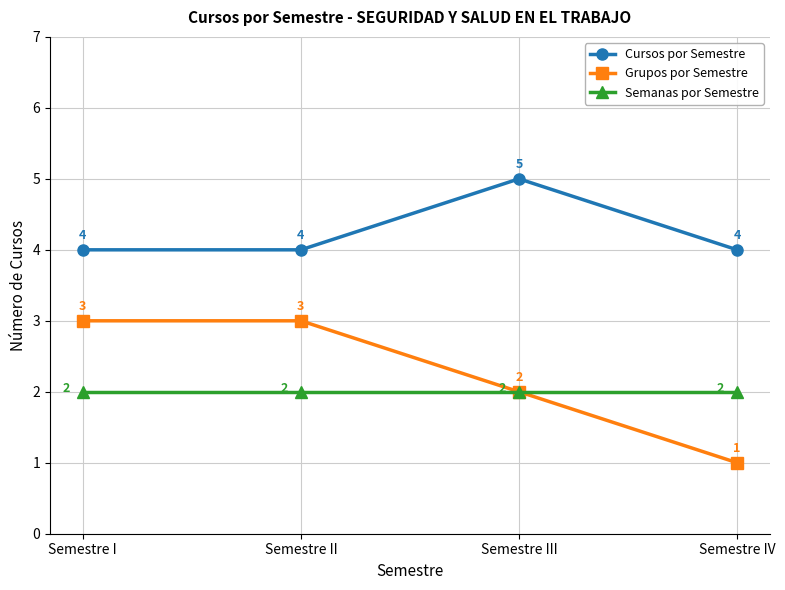

What is the sum of all Grupos por Semestre values?

9